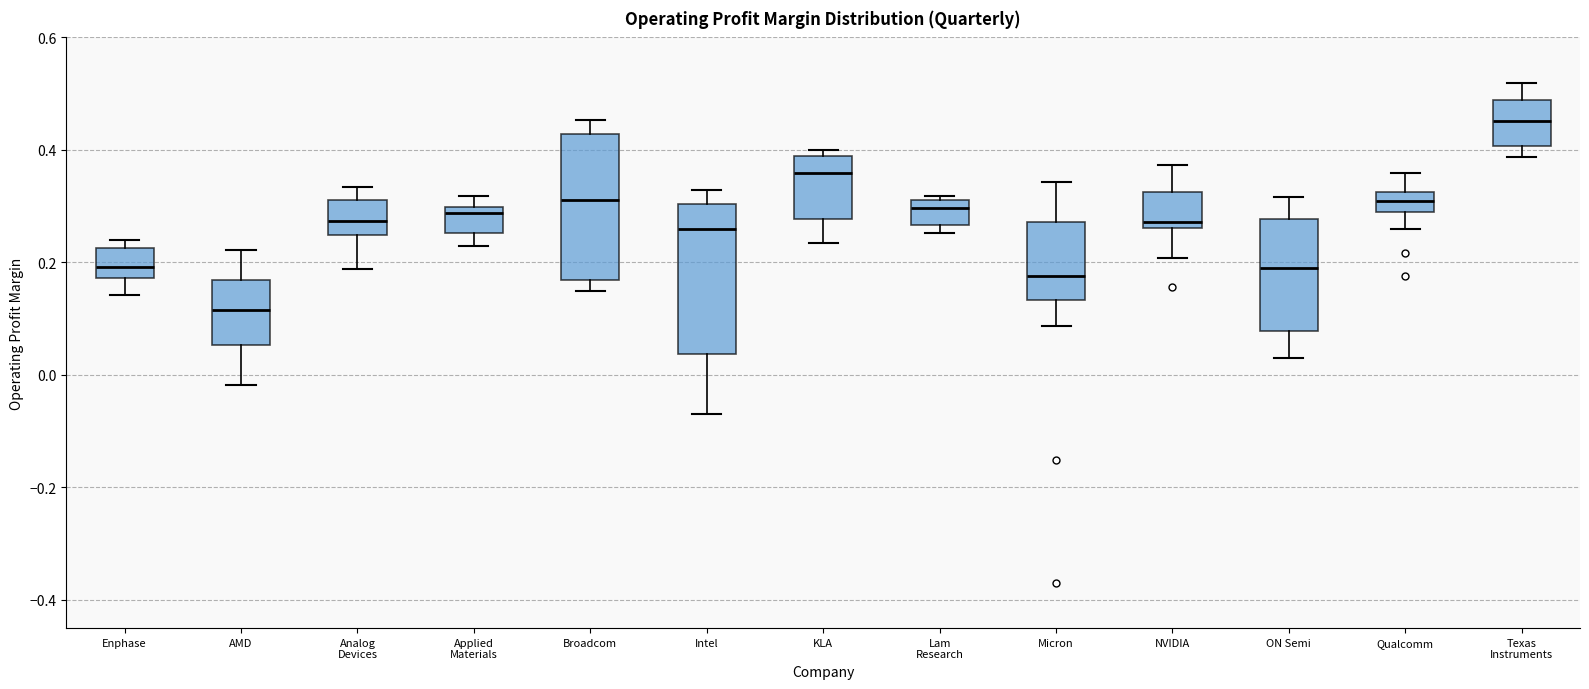

Where is the upper edge of the box for Lam Research on the y-axis? The values are not printed on the chart, so give them approximately, as read against the axis.

0.32